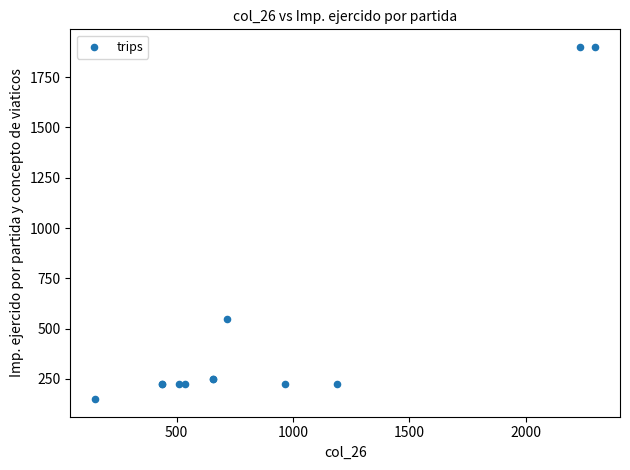

What Y value in the scatter plot is closest to 1025?

550